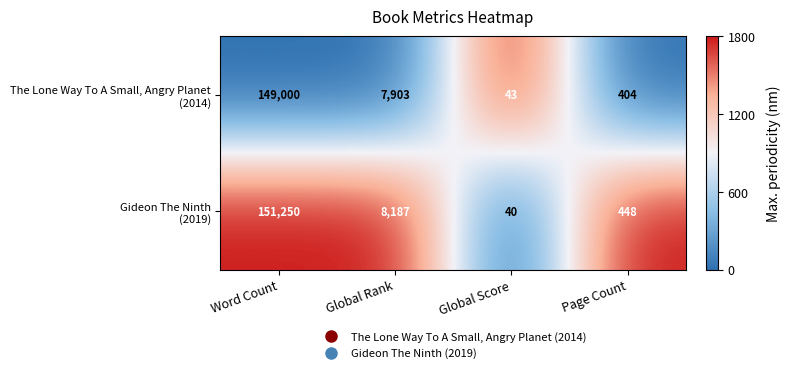

What is the total value across all series at Global Rank?

16090